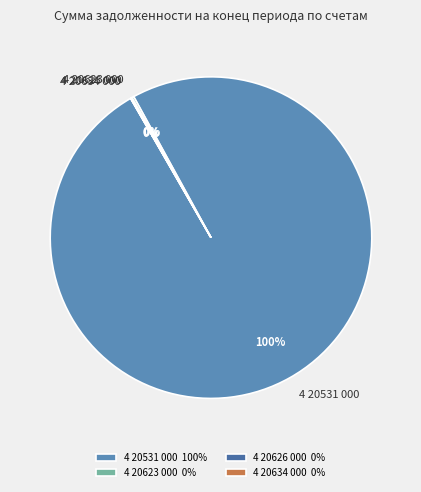

Which slice represents more than half of the pie?

4 20531 000